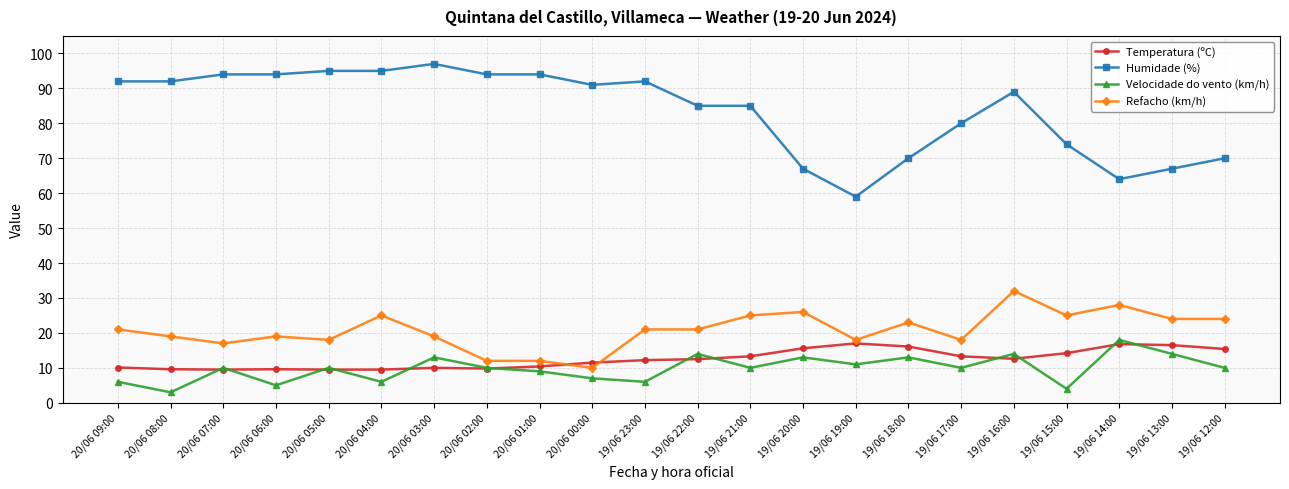

Is the value of Velocidade do vento (km/h) at 20/06 01:00 greater than the value of Refacho (km/h) at 20/06 04:00?

No